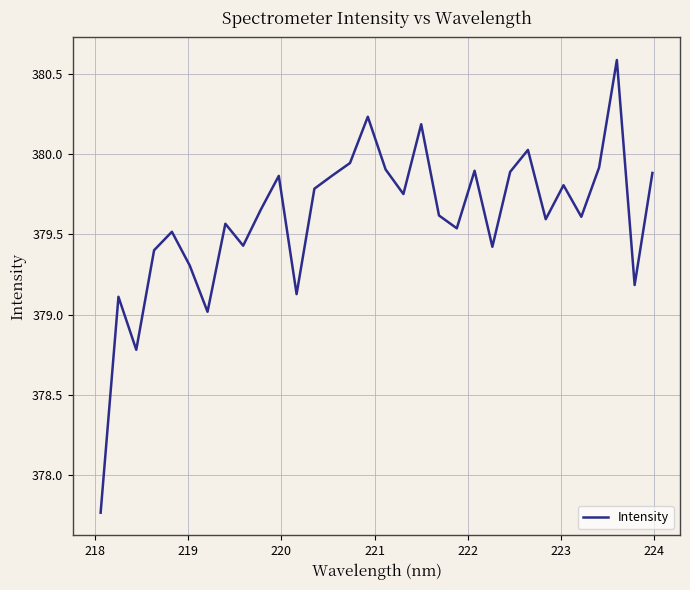

What is the maximum value shown in the chart?

380.6